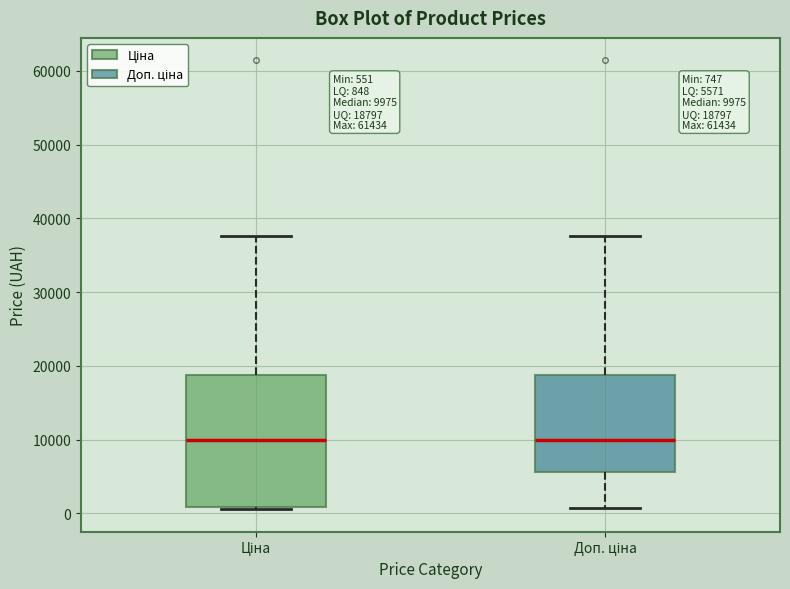

Which box is the tallest, from its lower edge to its upper edge?

Ціна